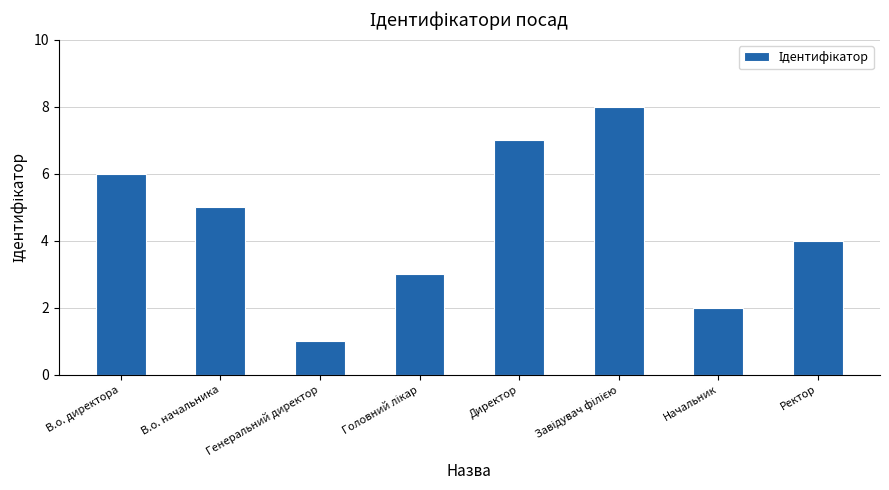

Where does the data first go above 5?

В.о. директора